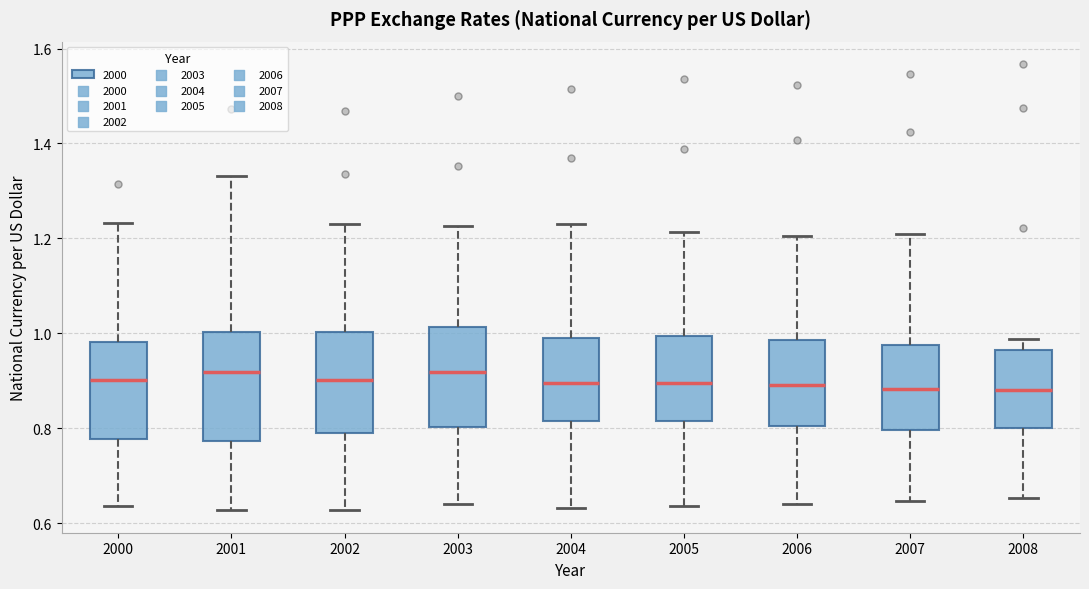

Reading left to right, read every box against the y-axis: the position of its median line, the range the box covers, and the ends of its whiskers. The values are not printed on the chart, so give them approximately, as read against the axis.

2000: median 0.90, box 0.78 to 0.98, whiskers 0.64 to 1.24
2001: median 0.92, box 0.78 to 1.00, whiskers 0.62 to 1.34
2002: median 0.90, box 0.78 to 1.00, whiskers 0.62 to 1.22
2003: median 0.92, box 0.80 to 1.02, whiskers 0.64 to 1.22
2004: median 0.90, box 0.82 to 0.98, whiskers 0.64 to 1.22
2005: median 0.90, box 0.82 to 1.00, whiskers 0.64 to 1.22
2006: median 0.88, box 0.80 to 0.98, whiskers 0.64 to 1.20
2007: median 0.88, box 0.80 to 0.98, whiskers 0.64 to 1.20
2008: median 0.88, box 0.80 to 0.96, whiskers 0.66 to 0.98